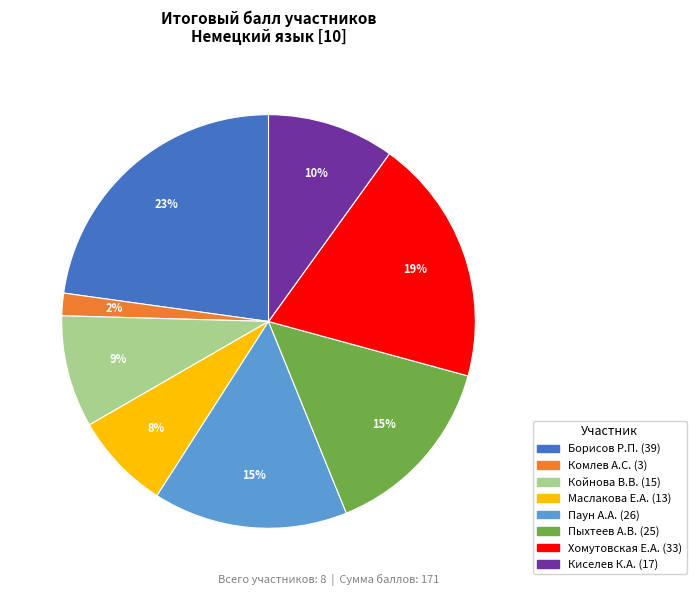

How many slices are in this pie chart?

8